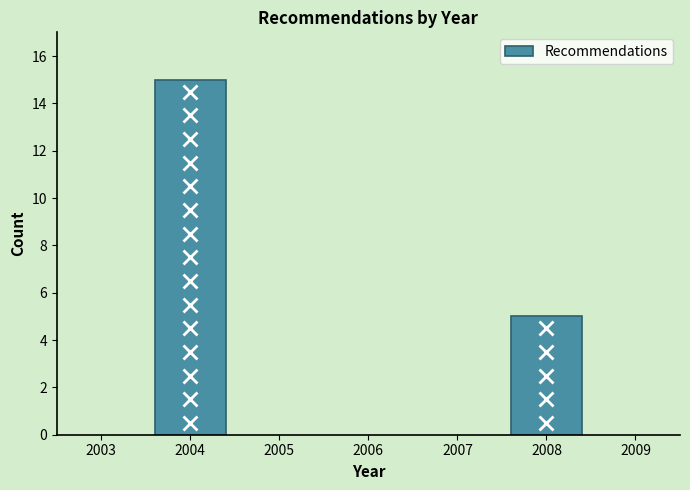

Reading right to left, list all the values displayed in this chart.

2008=5	2004=15